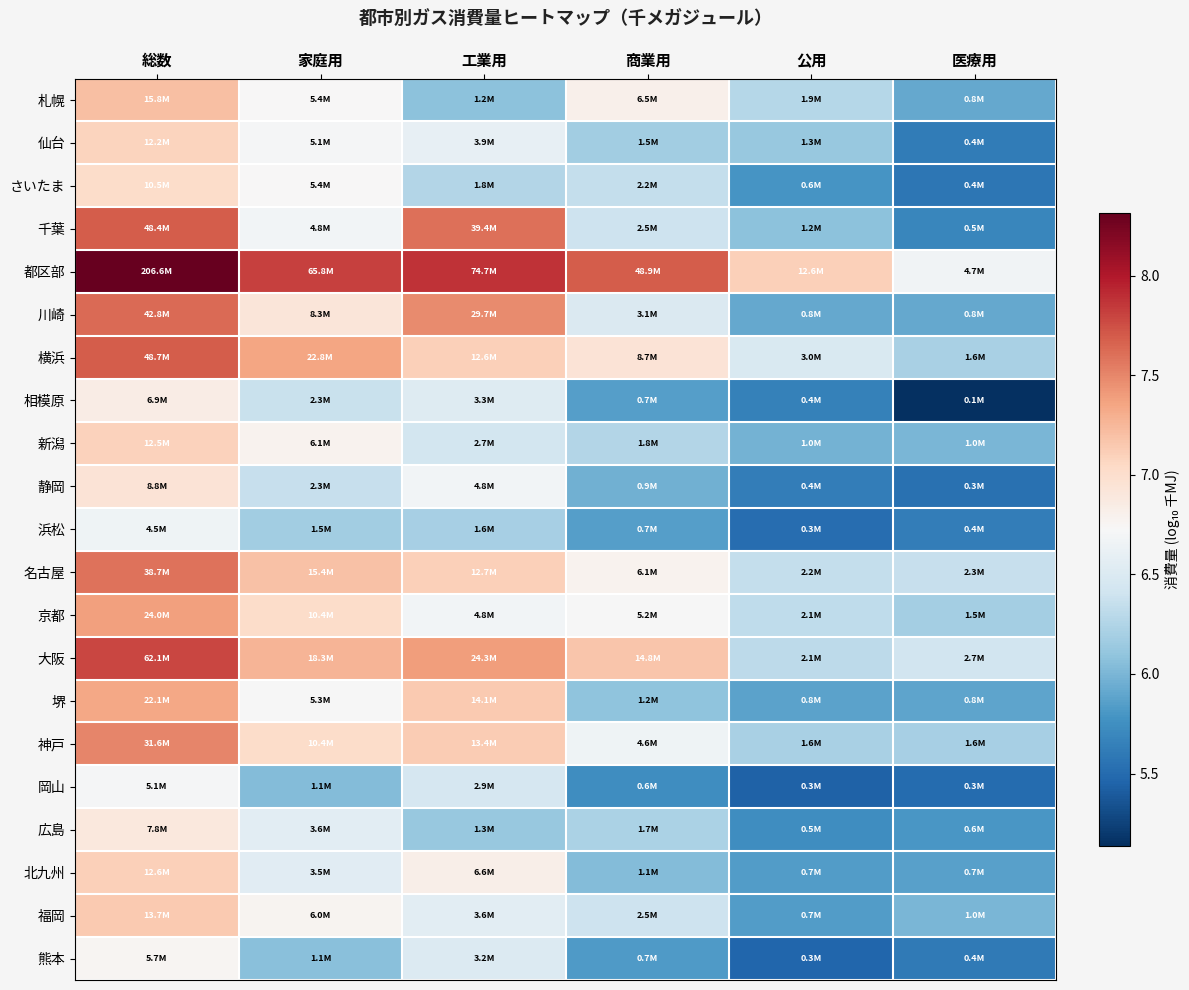

What is the total value across all series at 商業用?

134.4